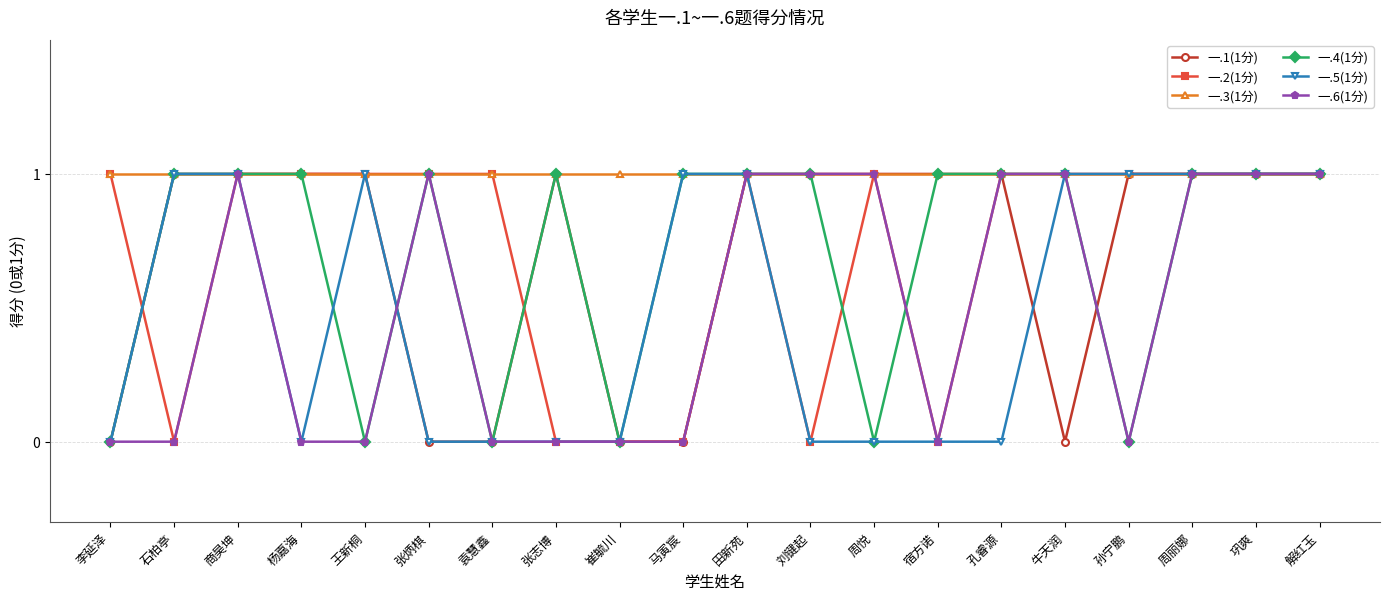

The value of 一.3(1分) at 牛天润 is 2. True or false?

False